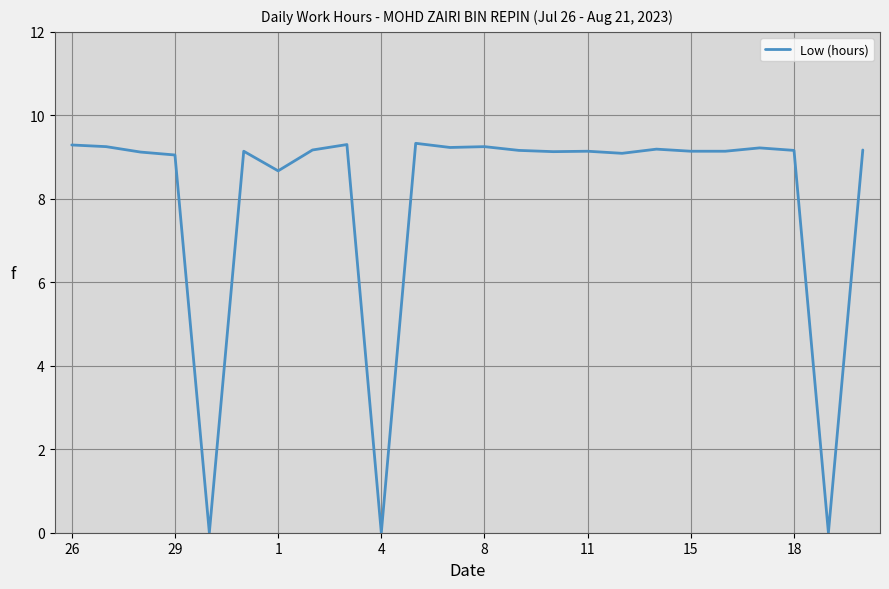

What is the greatest value displayed?

9.3